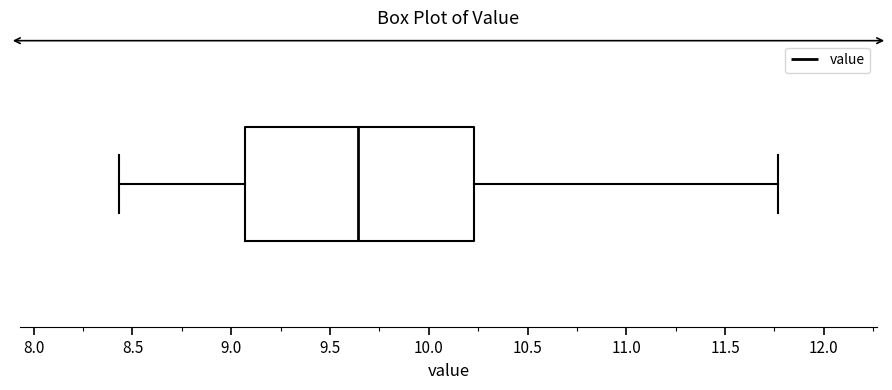

Read this box plot against the x-axis: the position of the median line, the range covered by the box, and the ends of both whiskers. The values are not printed on the chart, so give them approximately, as read against the axis.

median 9.65, box 9.05 to 10.25, whiskers 8.45 to 11.75